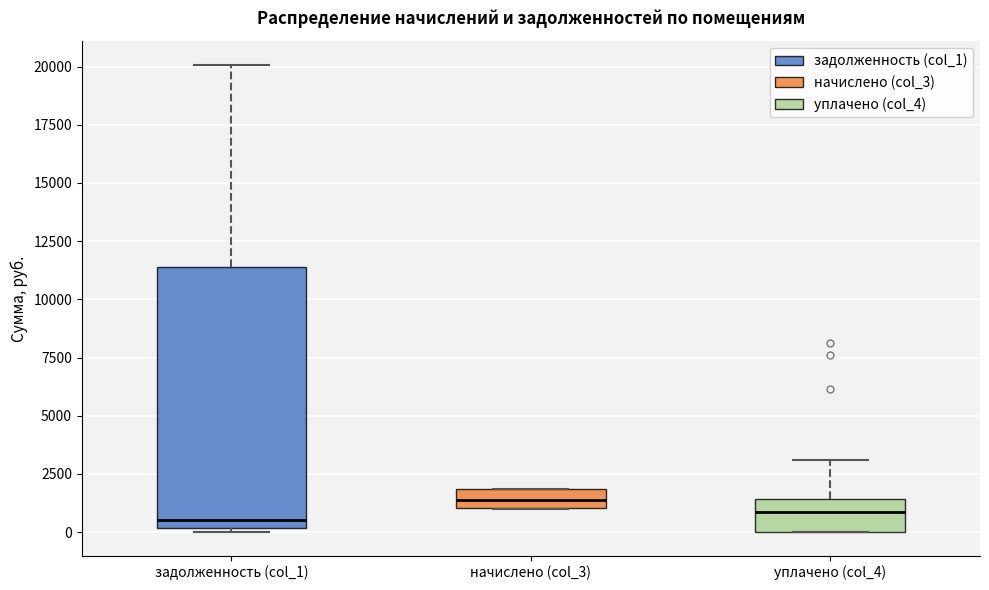

Comparing the boxes themselves (not the whiskers), which one is the tallest?

задолженность (col_1)